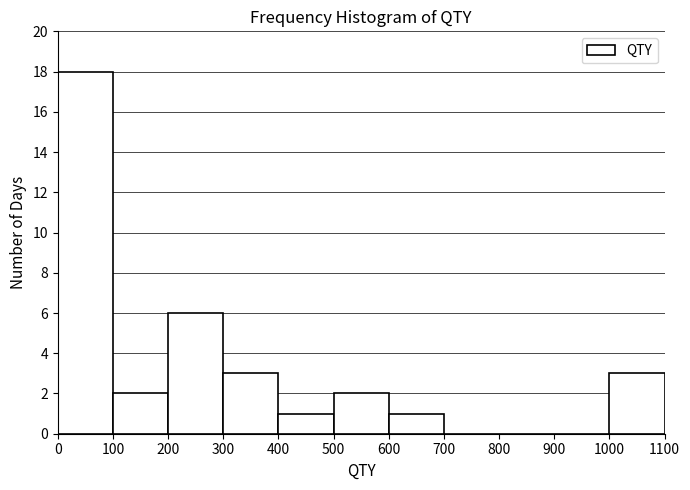

Reading left to right, transcribe this chart: for each bar, give the range it covers on the x-axis and its height. The values are not printed on the chart, so give them approximately, as read against the axis.

0 to 100: 18
100 to 200: 2
200 to 300: 6
300 to 400: 3
400 to 500: 1
500 to 600: 2
600 to 700: 1
700 to 800: 0
800 to 900: 0
900 to 1000: 0
1000 to 1100: 3